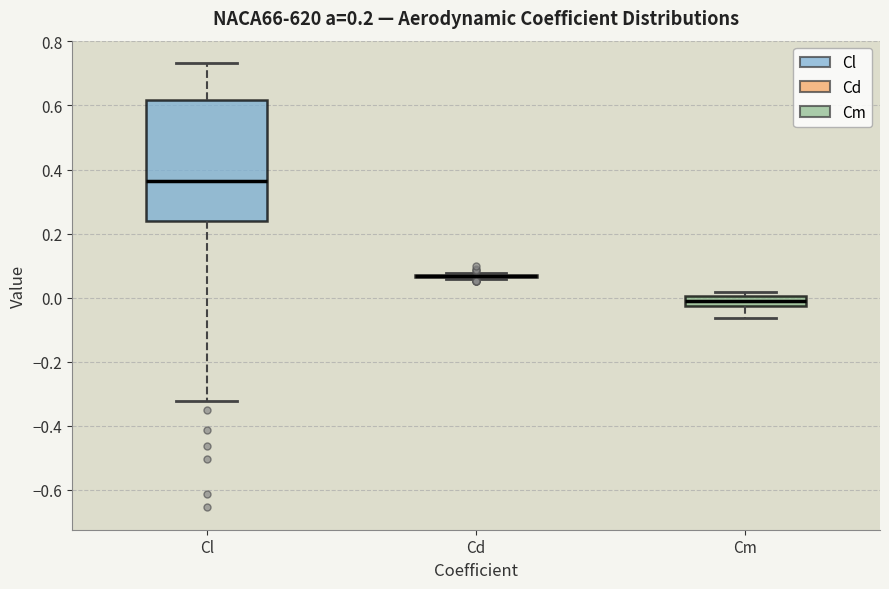

Comparing the boxes themselves (not the whiskers), which one is the tallest?

Cl